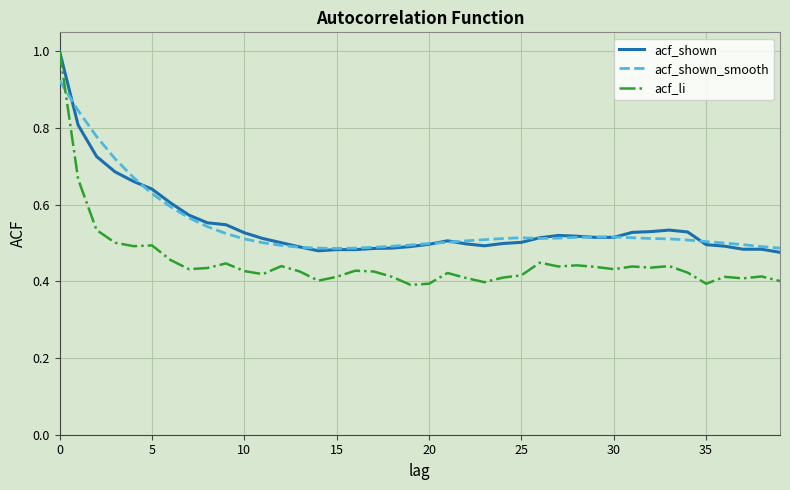

Which series has the widest spread of values?

acf_li